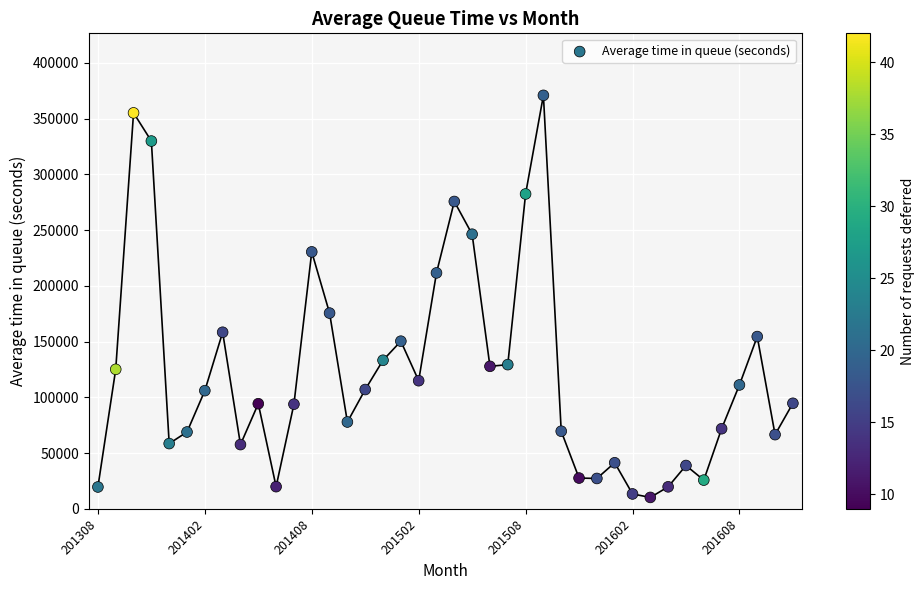

What is the range of Y values (max minus min)?

360729.1